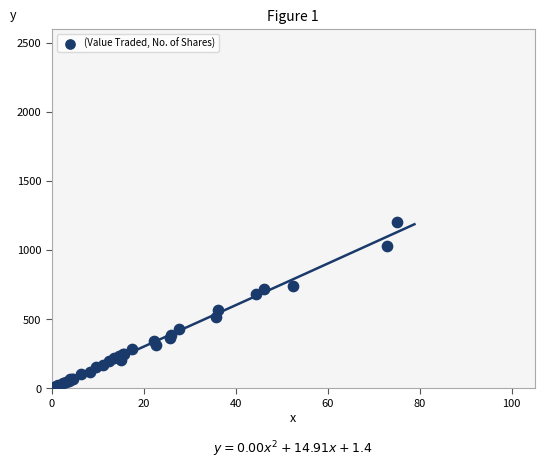

What Y value in the scatter plot is closest to 599?

564.6